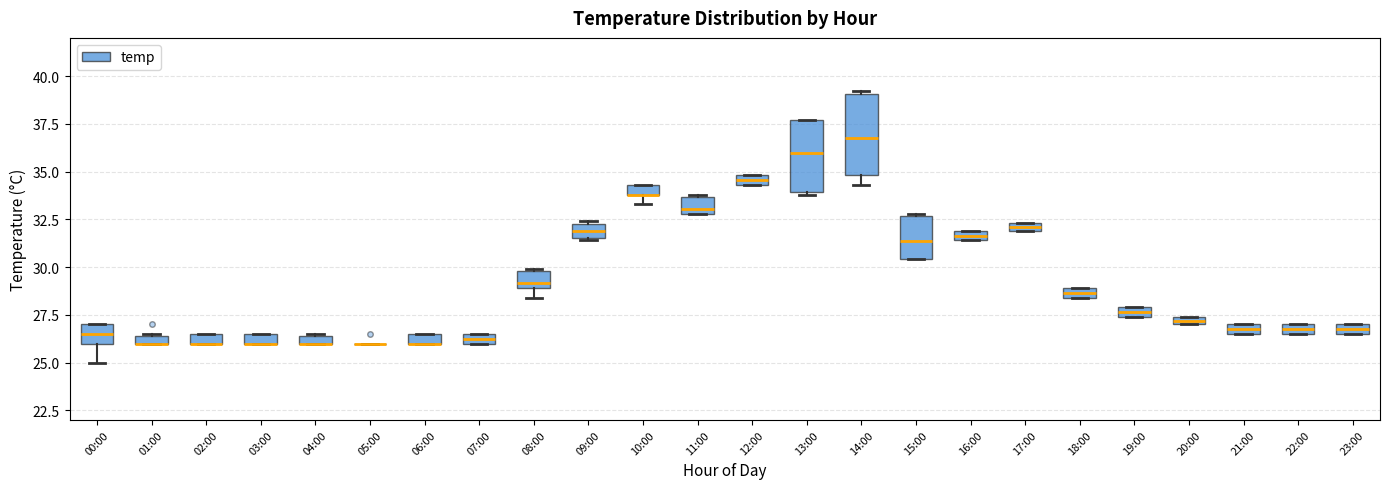

Which box is the tallest, from its lower edge to its upper edge?

14:00